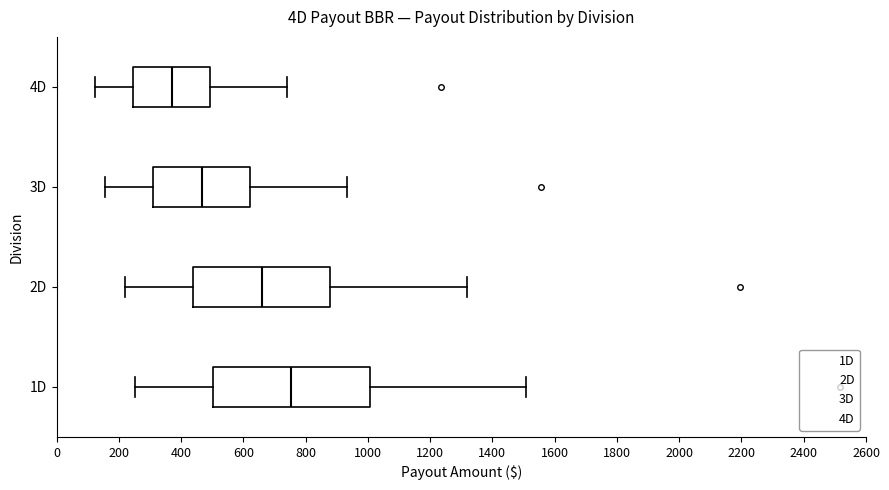

Where does the right whisker of the box for 3D end on the x-axis? The values are not printed on the chart, so give them approximately, as read against the axis.

940